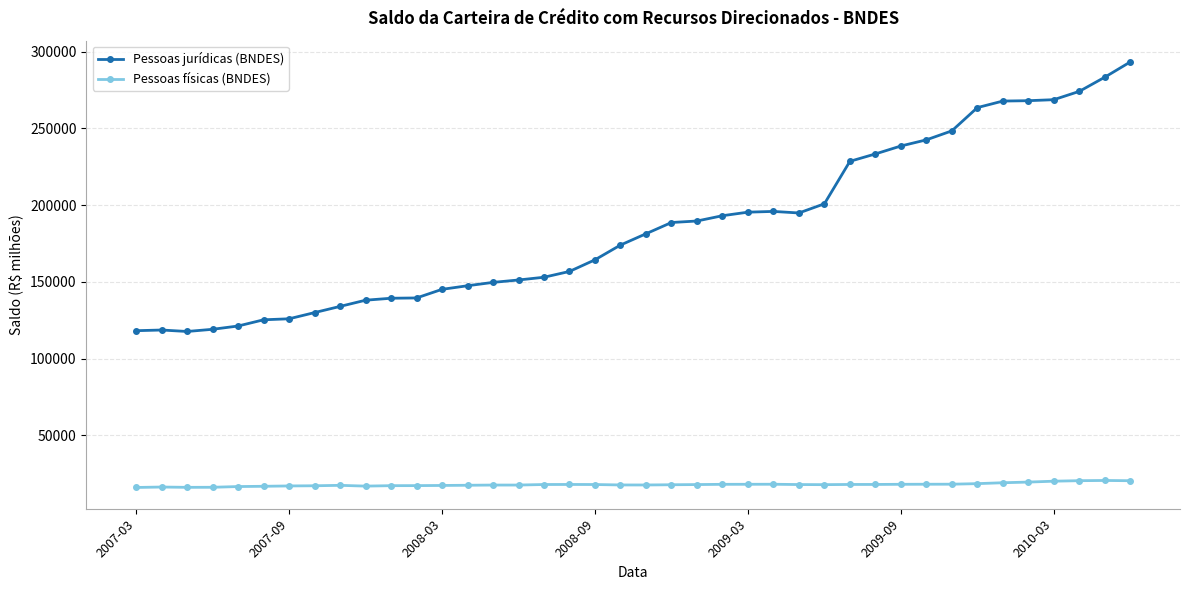

Which series has the largest range (max minus min)?

Pessoas jurídicas (BNDES)